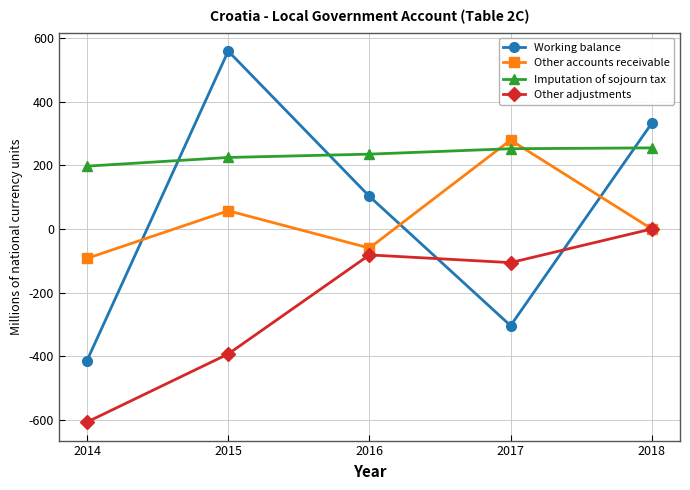

The value of Other accounts receivable at 2015 is 57.2. True or false?

True